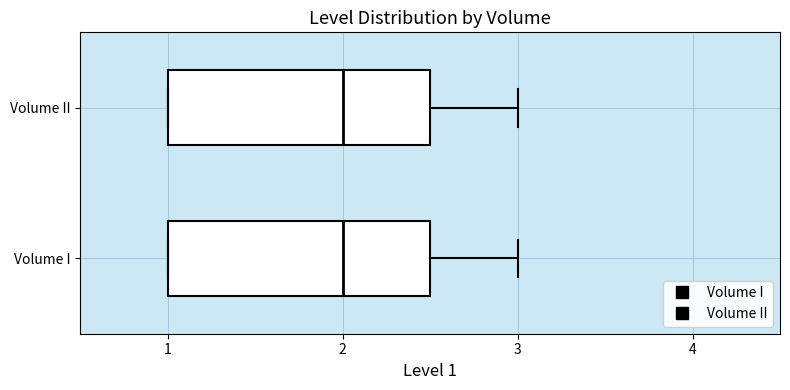

Reading bottom to top, read every box against the x-axis: the position of its median line, the range the box covers, and the ends of its whiskers. The values are not printed on the chart, so give them approximately, as read against the axis.

Volume I: median 2.0, box 1.0 to 2.5, whiskers 1.0 to 3.0
Volume II: median 2.0, box 1.0 to 2.5, whiskers 1.0 to 3.0